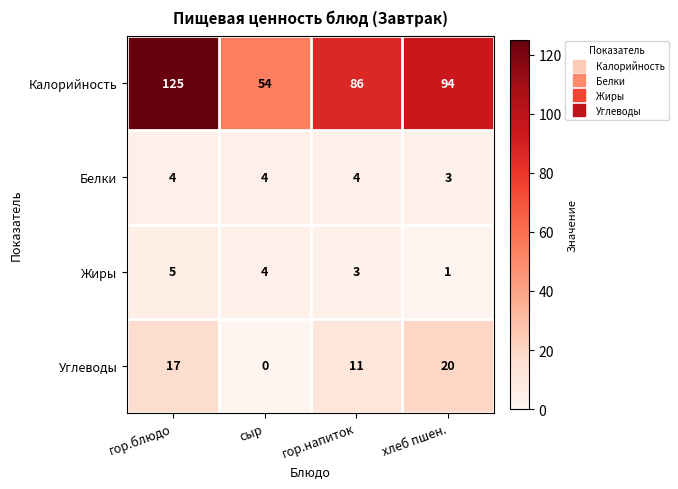

Where is Жиры nearest to the value 3?

гор.напиток